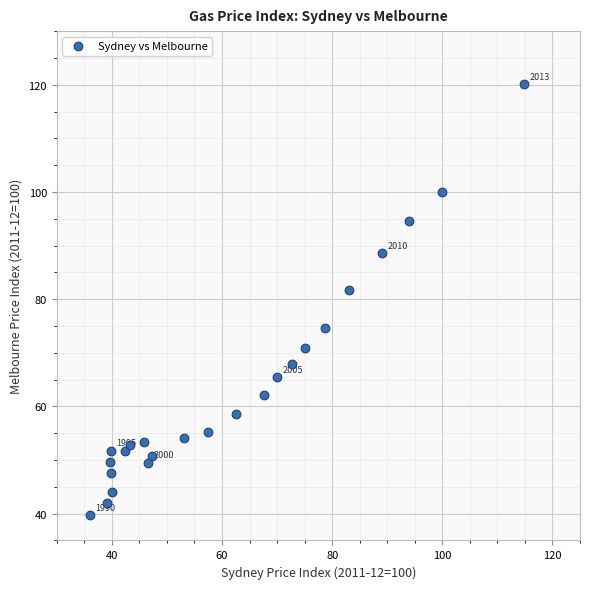

What Y value in the scatter plot is closest to 79?

81.8